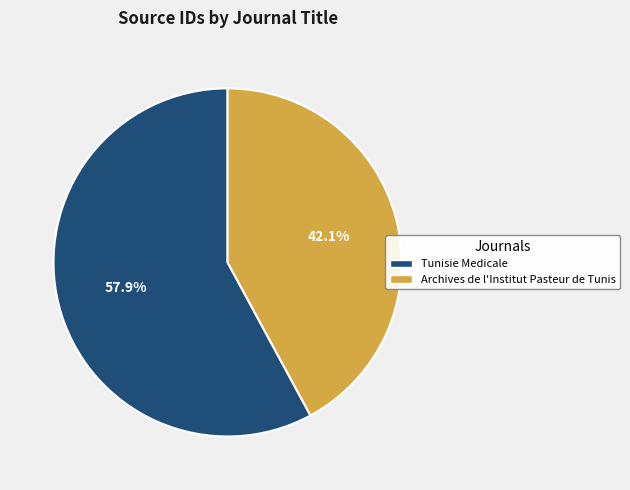

Is it true that Archives de l'Institut Pasteur de Tunis is 31% of the pie?

False